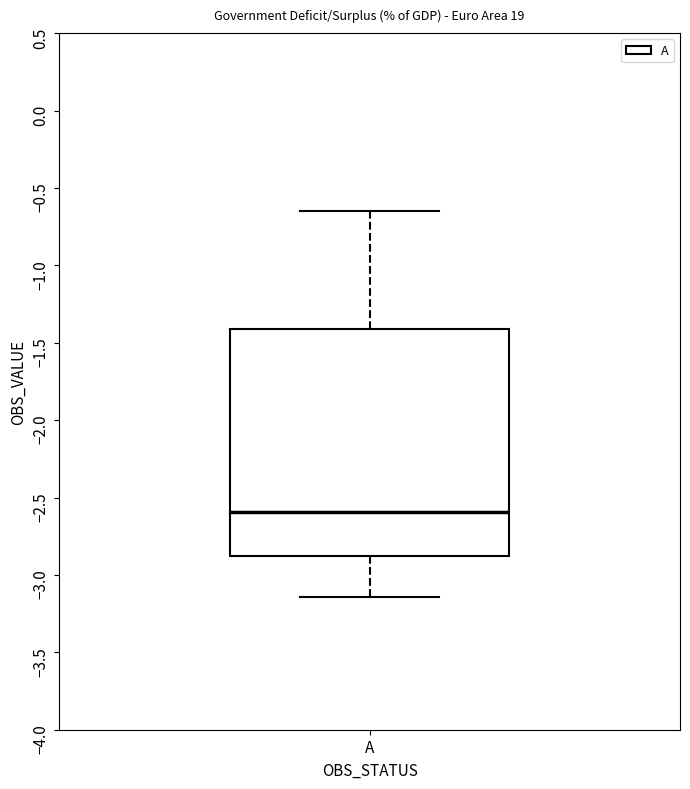

Where does the lower whisker of the box for A end on the y-axis? The values are not printed on the chart, so give them approximately, as read against the axis.

-3.15